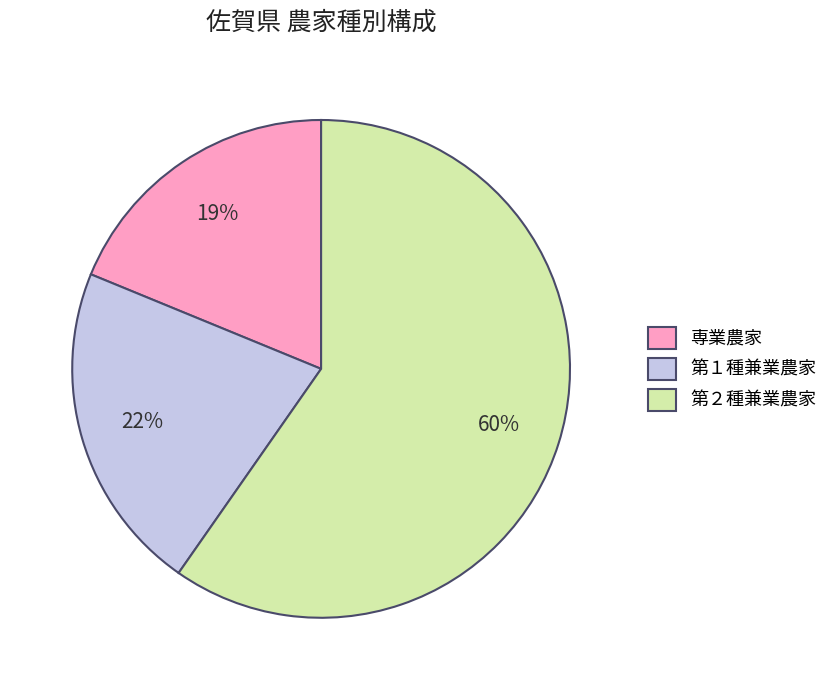

Count the number of slices in the pie.

3